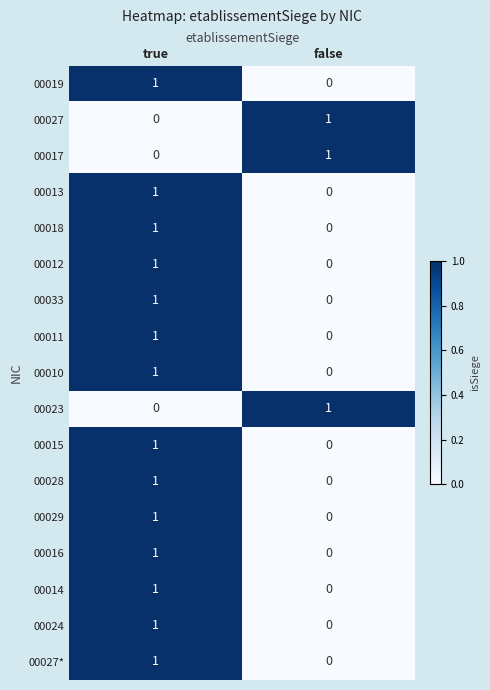

Which category has the lowest value in the 00024 series?

false